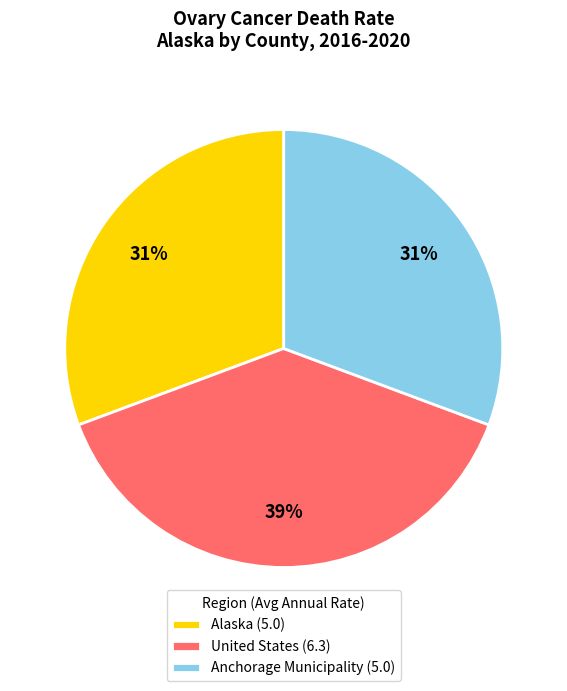

To the nearest percent, what portion does Alaska represent?

31%